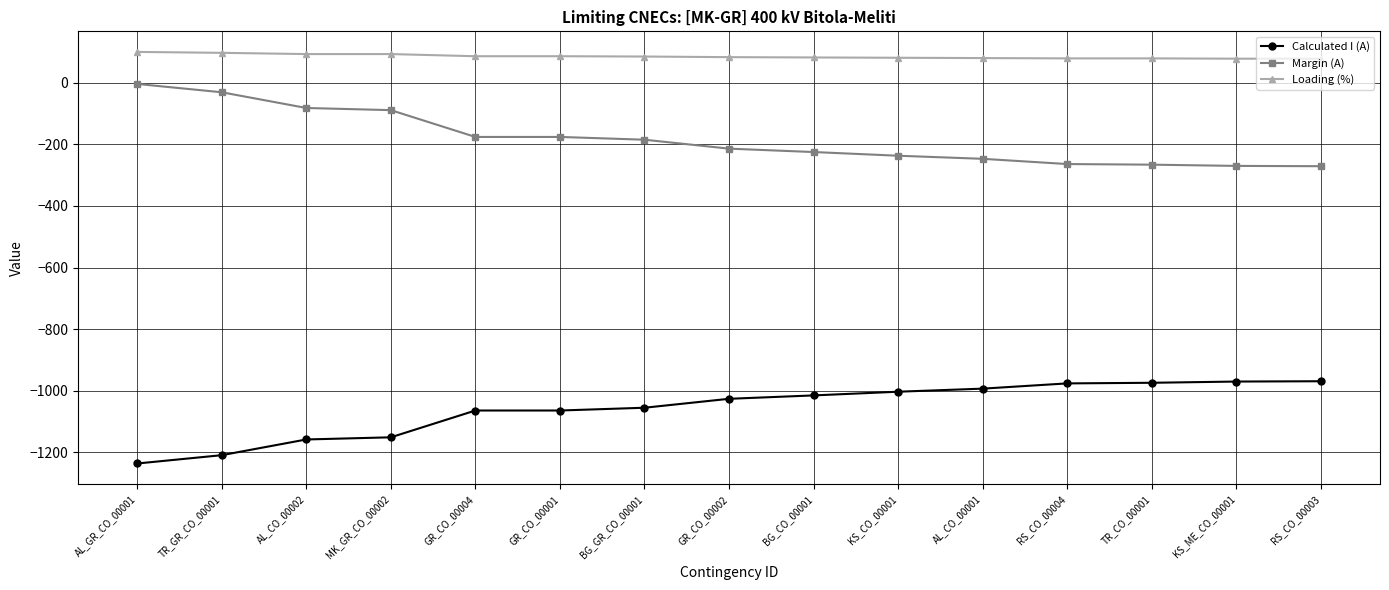

Which series has the largest total across all categories?

Loading (%)